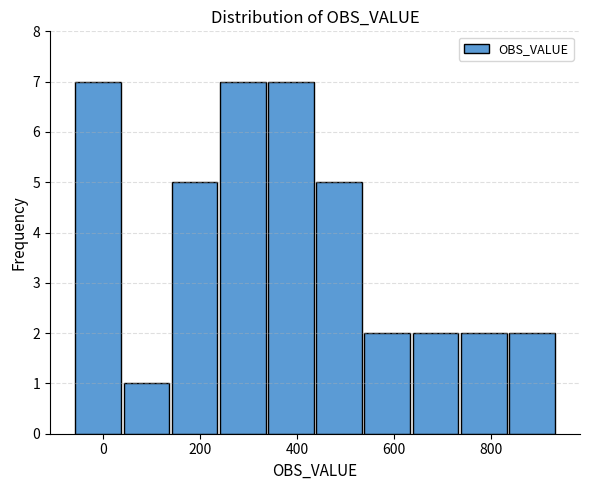

Reading left to right, list every bar in this chart as the range it spans on the x-axis followed by its height. Neither the bar edges nor the heights are printed on the chart, so give them approximately, as read against the axes.

-60 to 40: 7
40 to 140: 1
140 to 240: 5
240 to 340: 7
340 to 440: 7
440 to 540: 5
540 to 640: 2
640 to 740: 2
740 to 840: 2
840 to 940: 2